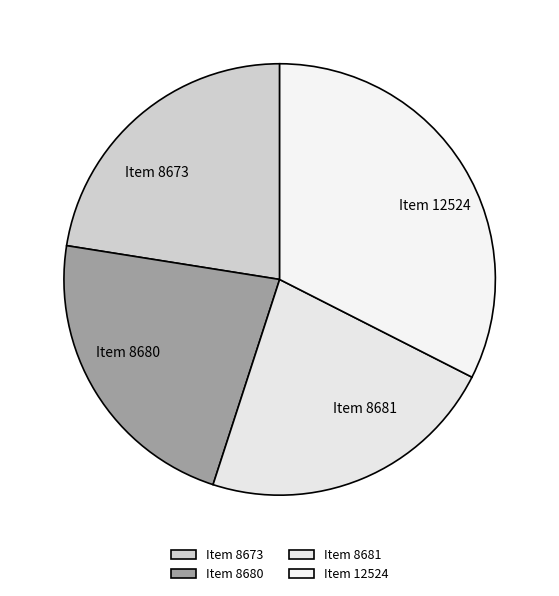

Approximately how many times larger is the value at Item 8681 compared to Item 8680?

1.0